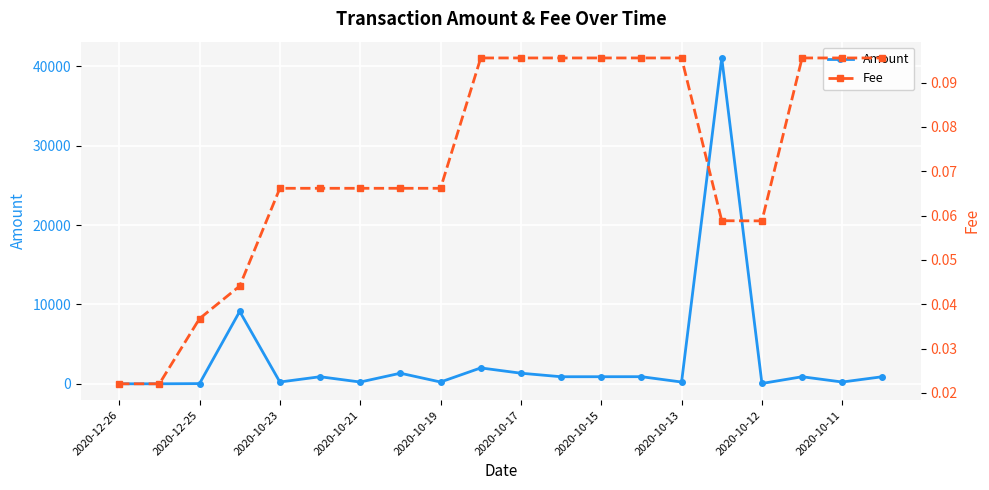

What is the maximum value for Amount?

41053.0